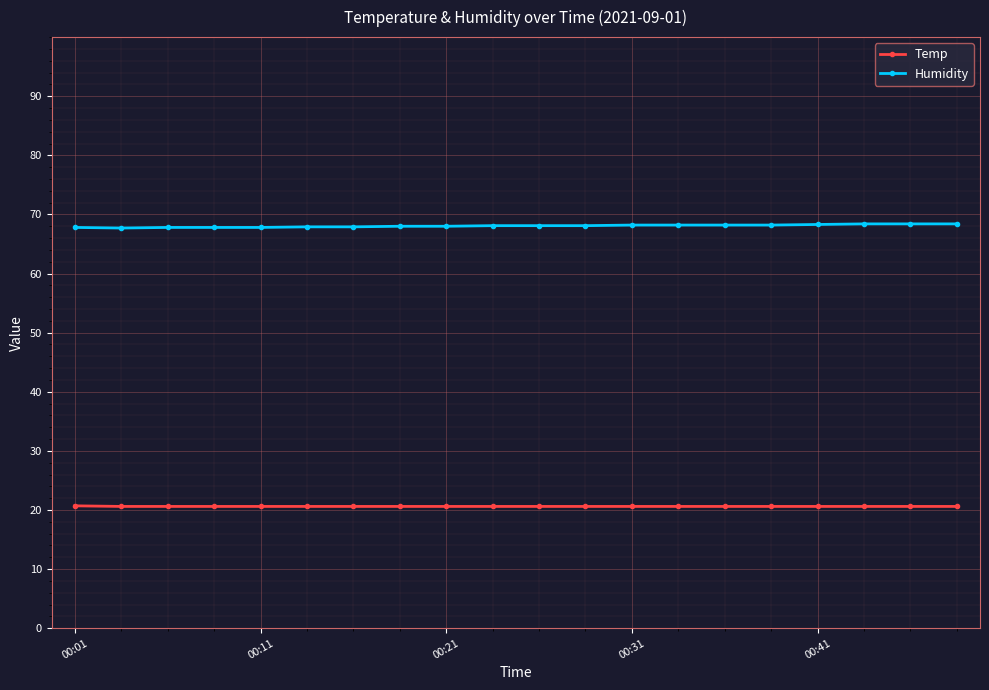

What is the average value of the Temp series?

20.6